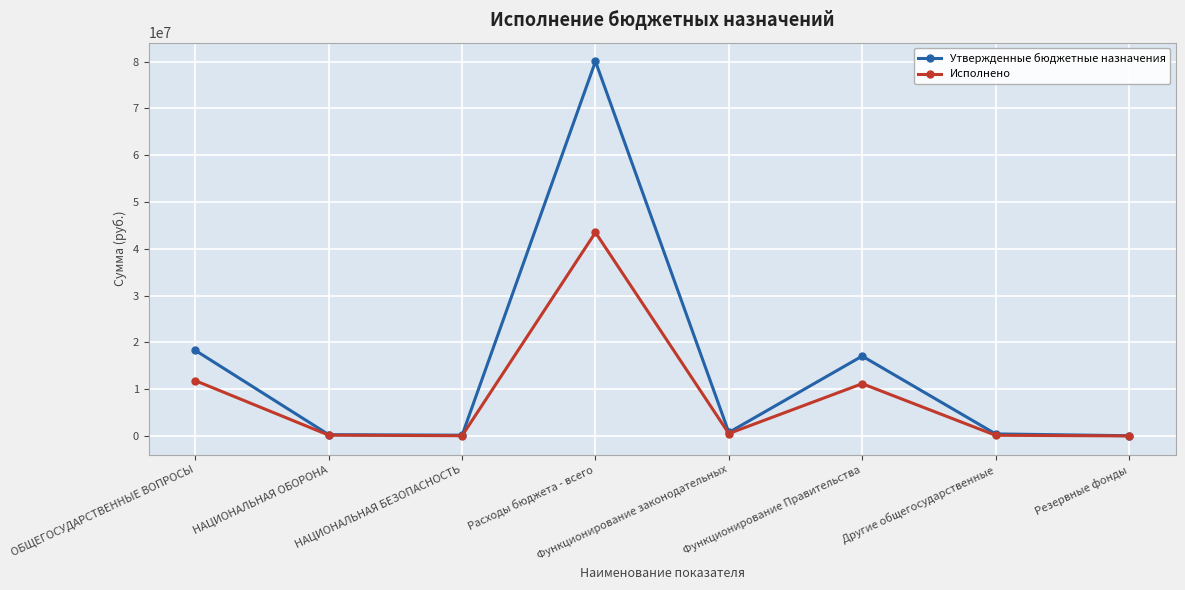

What are all the series names shown in the legend?

Утвержденные бюджетные назначения, Исполнено